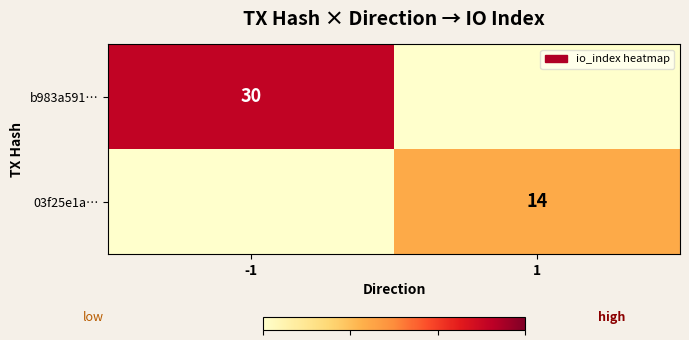

The value of 03f25e1a… at 1 is 4. True or false?

False